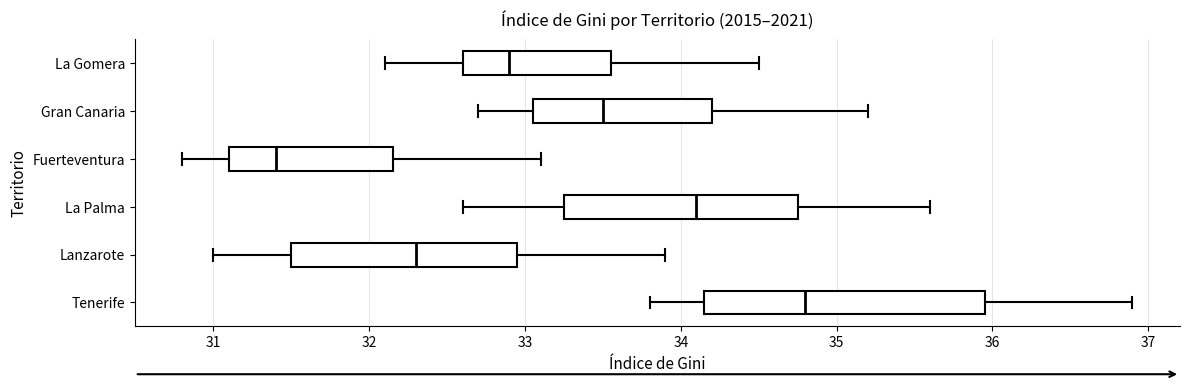

Which box's median line is the furthest to the right?

Tenerife